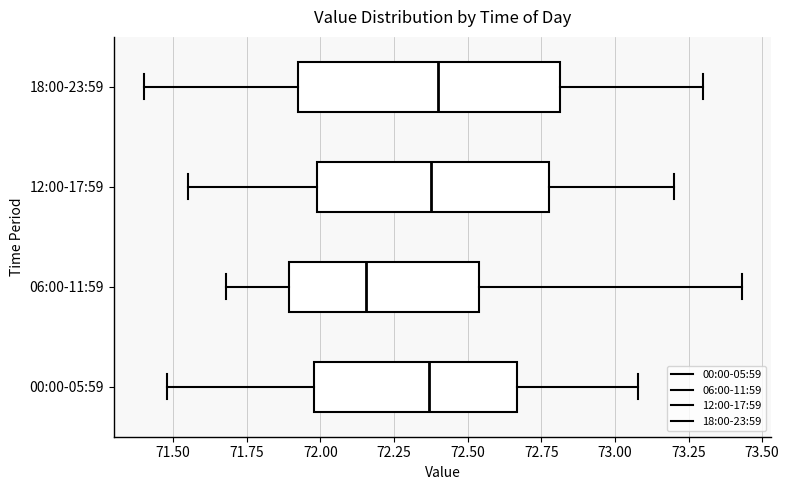

Where does the median line of the box for 06:00-11:59 sit on the x-axis? The values are not printed on the chart, so give them approximately, as read against the axis.

72.15